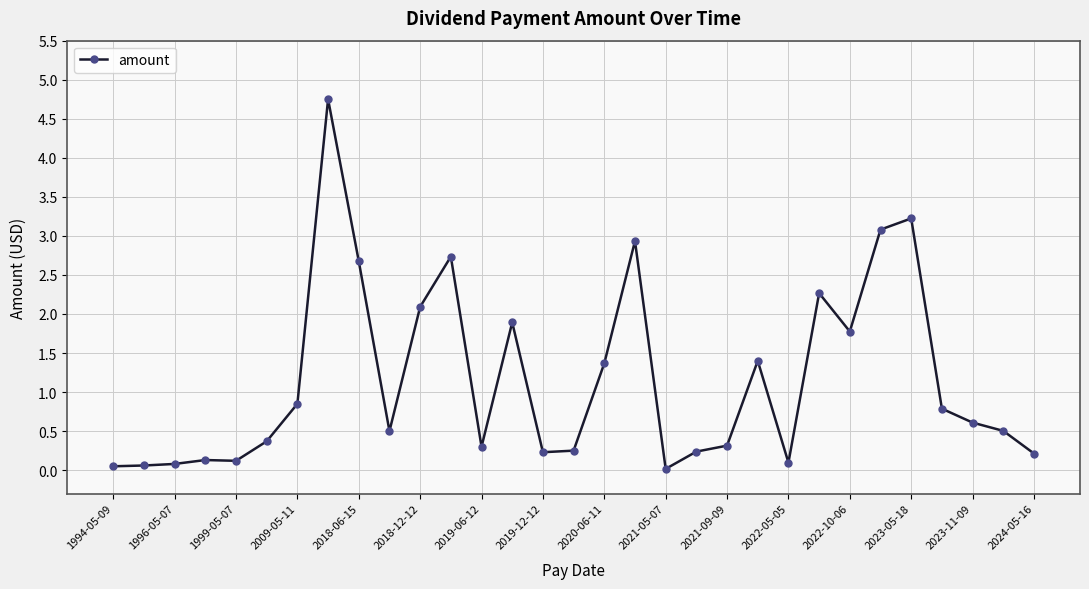

What is the greatest value displayed?

4.8